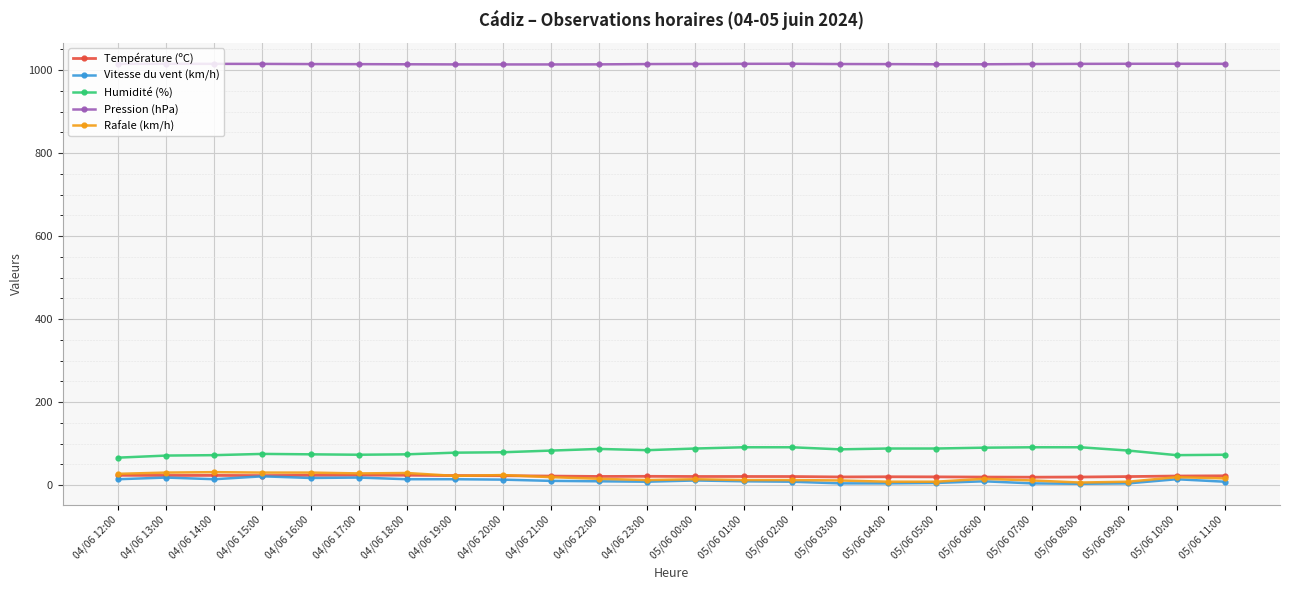

True or false: Pression (hPa) has more than 1 points higher than both neighbors.

True